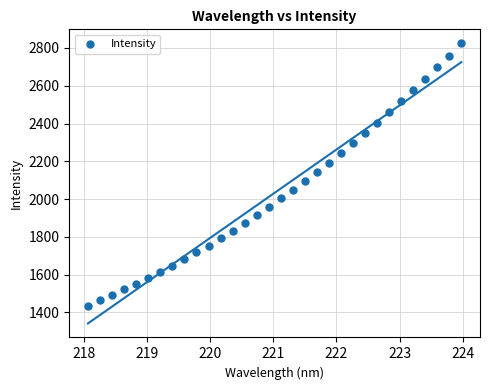

What is the range of X values (max minus min)?

5.9